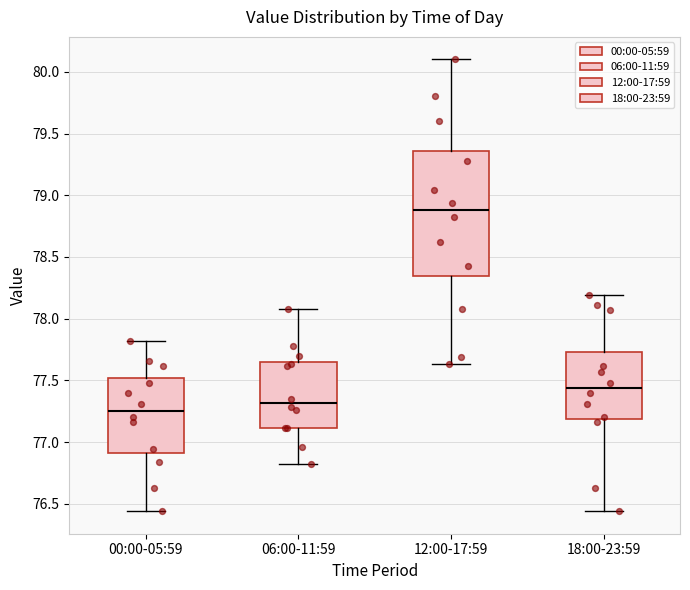

Reading left to right, transcribe this box plot: for each box, give where its median line is, the range the box spans, and where its two whiskers end, as read against the y-axis. The values are not printed on the chart, so give them approximately, as read against the axis.

00:00-05:59: median 77.25, box 76.90 to 77.50, whiskers 76.45 to 77.80
06:00-11:59: median 77.30, box 77.10 to 77.65, whiskers 76.80 to 78.10
12:00-17:59: median 78.90, box 78.35 to 79.35, whiskers 77.65 to 80.10
18:00-23:59: median 77.45, box 77.20 to 77.75, whiskers 76.45 to 78.20